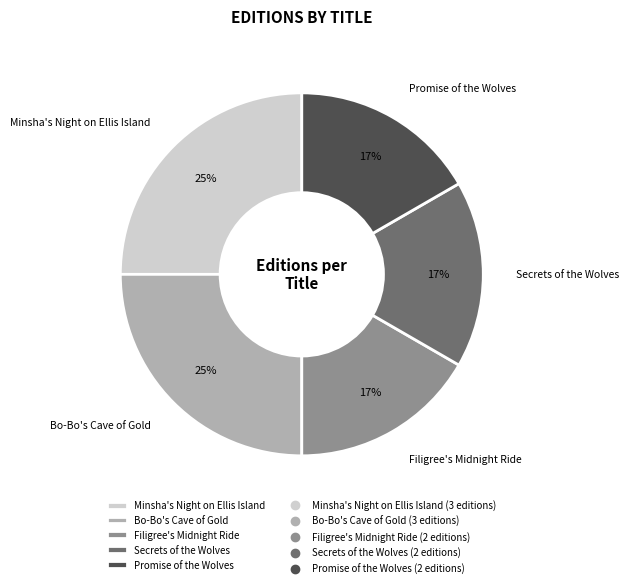

Is there any slice that represents more than half of the pie?

No